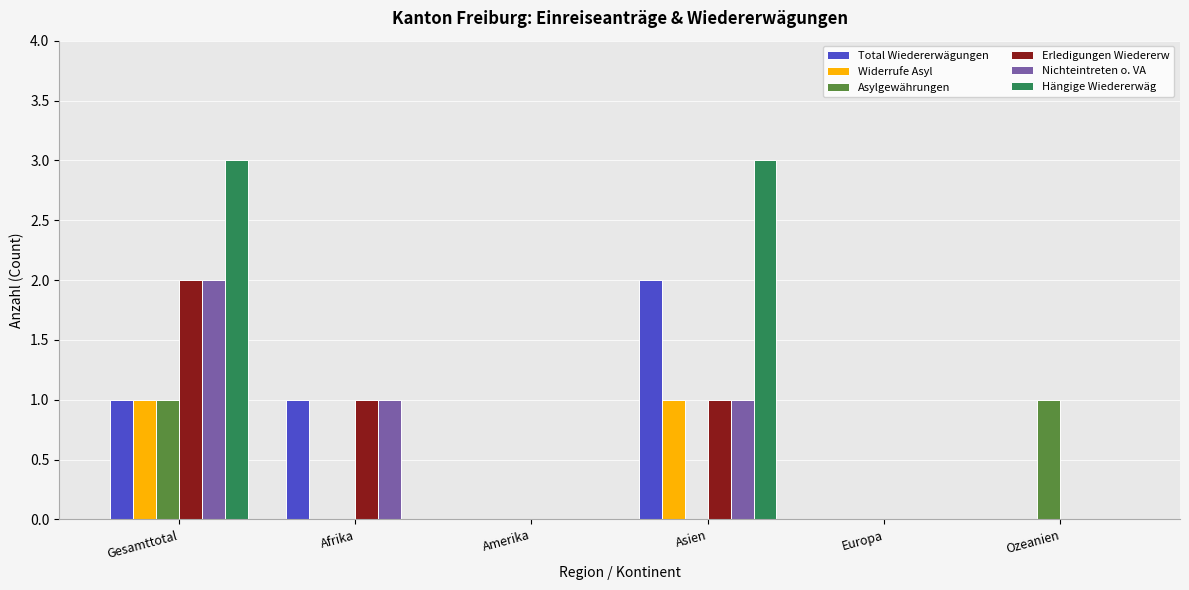

True or false: Widerrufe Asyl has a value of 0 at Ozeanien.

True